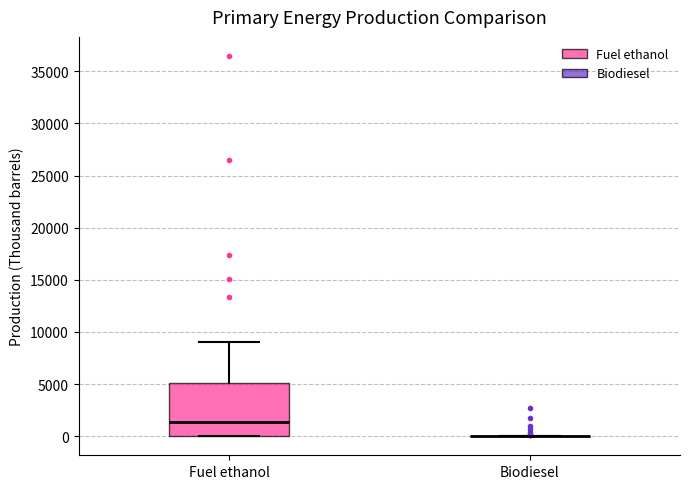

Where does the median line of the box for Fuel ethanol sit on the y-axis? The values are not printed on the chart, so give them approximately, as read against the axis.

1500